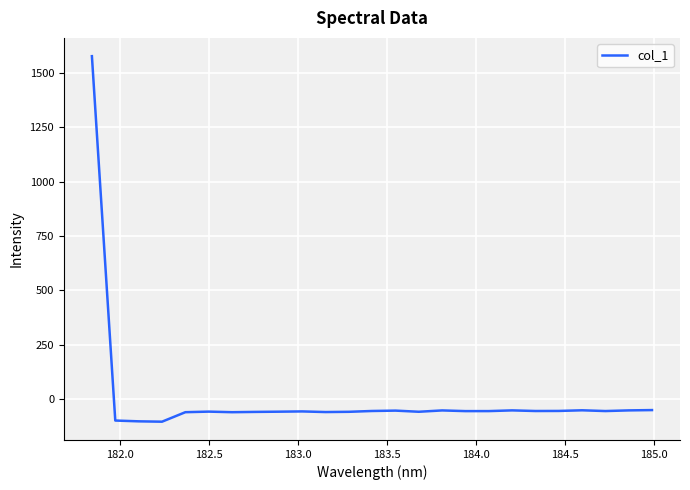

How many lines are shown in the chart?

1